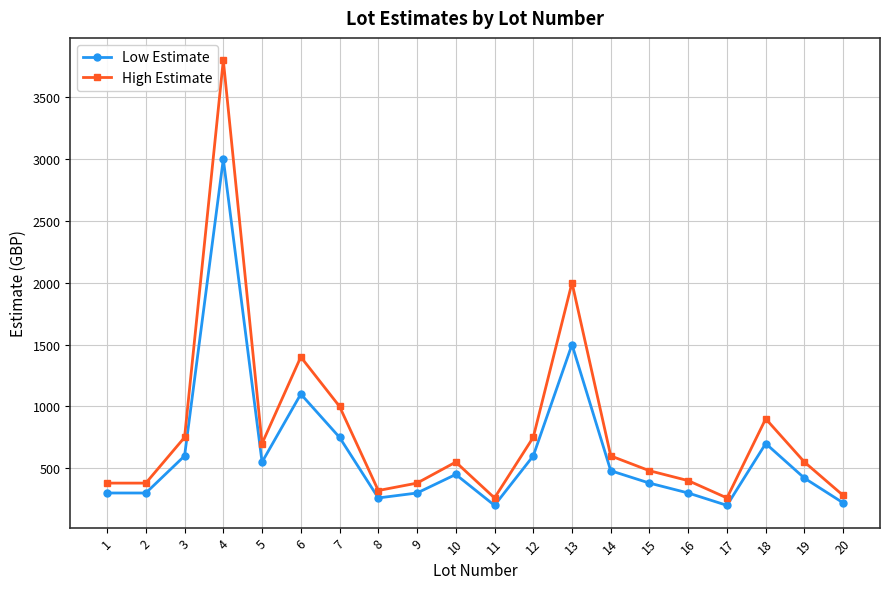

Rank the series at 8 from highest to lowest value.

High Estimate, Low Estimate